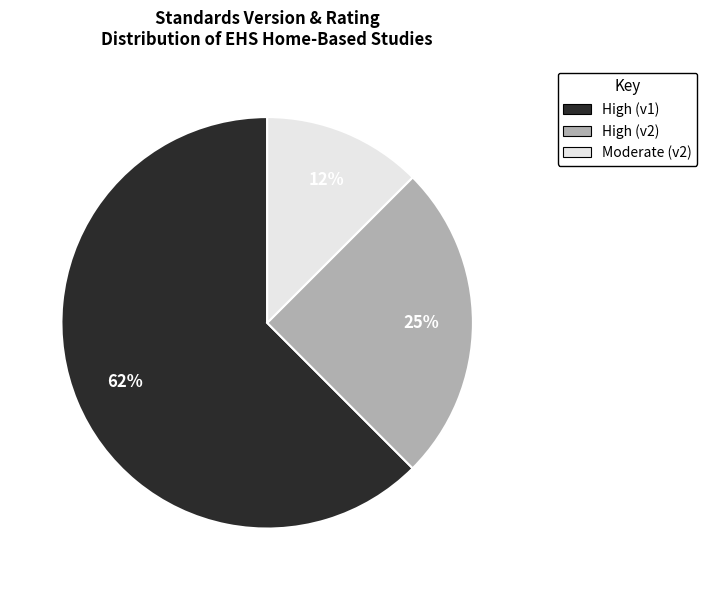

True or false: Moderate (v2) accounts for 1% of the total.

False